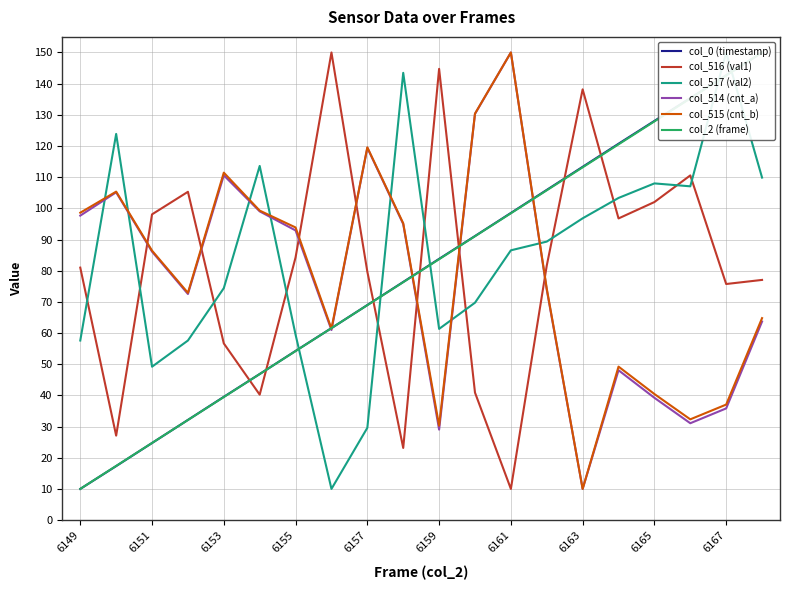

Is it true that col_515 (cnt_b) equals 98.6 at 6149?

True